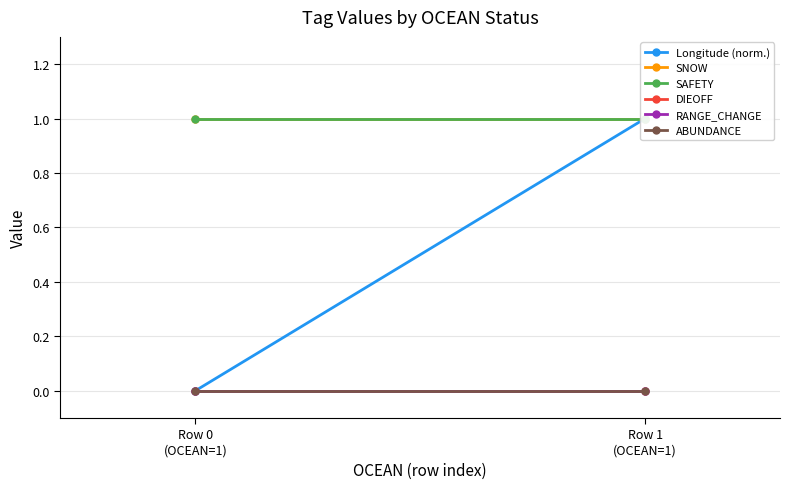

Which series has the largest range (max minus min)?

Longitude (norm.)